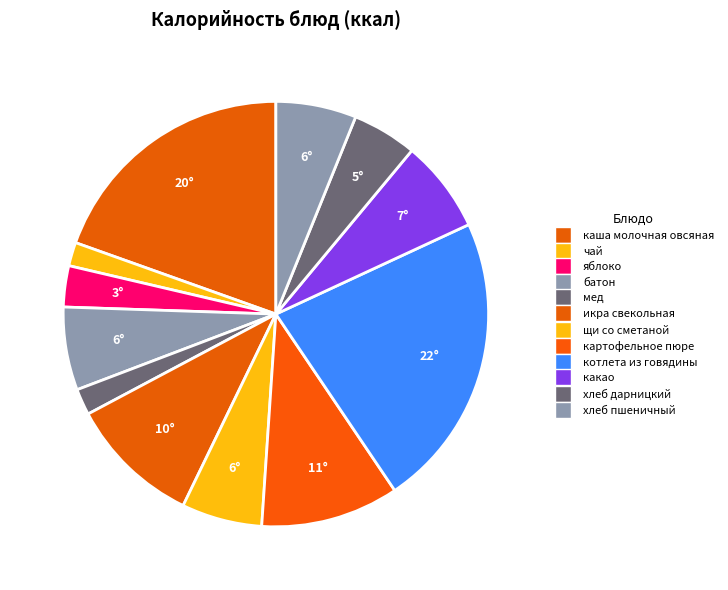

Count the number of slices in the pie.

12